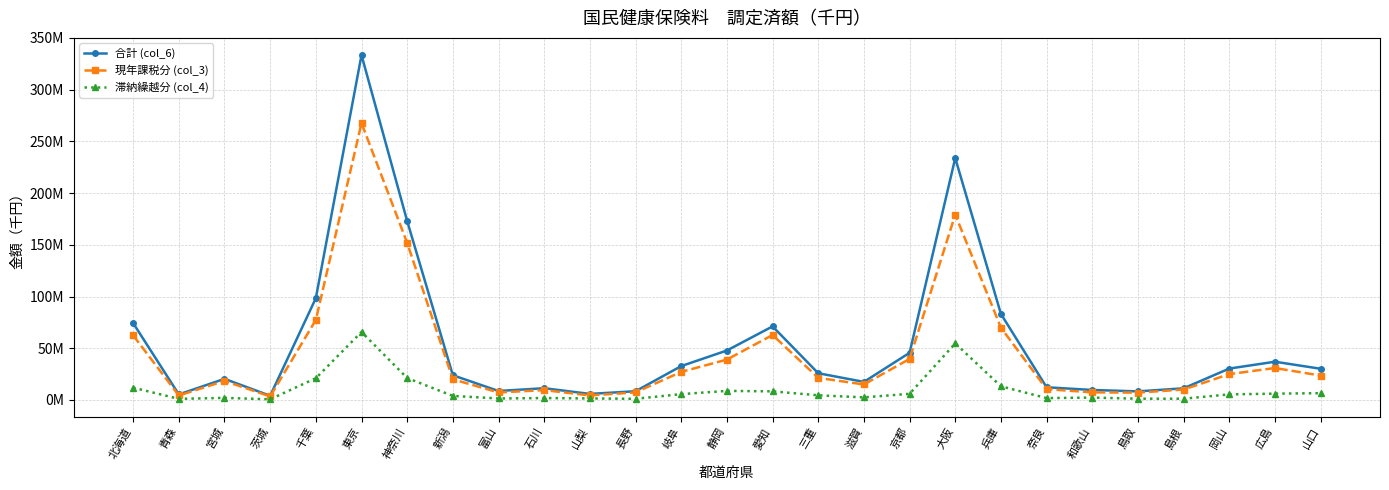

True or false: 滞納繰越分 (col_4) and 合計 (col_6) cross at least once.

False